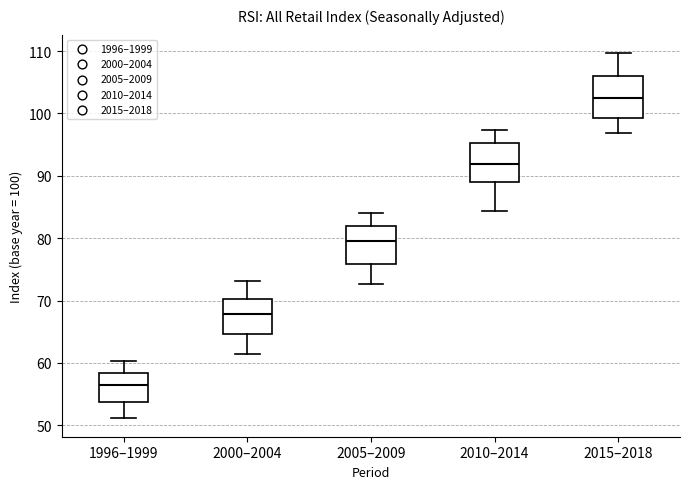

Reading left to right, read every box against the y-axis: the position of its median line, the range the box covers, and the ends of its whiskers. The values are not printed on the chart, so give them approximately, as read against the axis.

1996–1999: median 57, box 54 to 58, whiskers 51 to 60
2000–2004: median 68, box 65 to 70, whiskers 61 to 73
2005–2009: median 80, box 76 to 82, whiskers 73 to 84
2010–2014: median 92, box 89 to 95, whiskers 84 to 97
2015–2018: median 103, box 99 to 106, whiskers 97 to 110